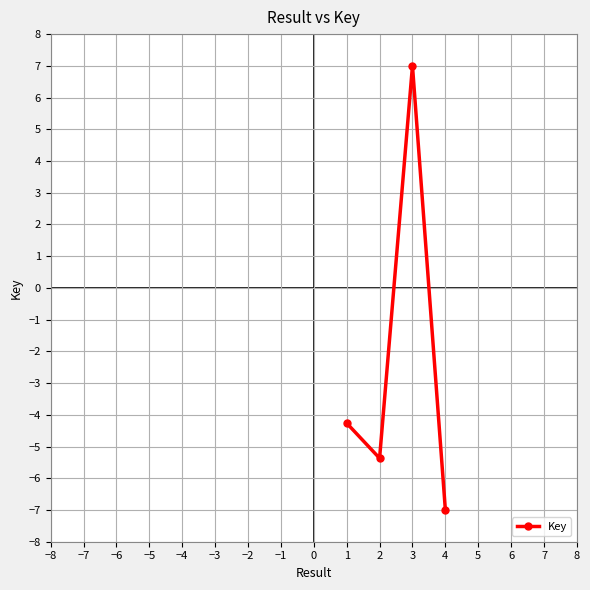

At which category does the data reach its first local peak?

3